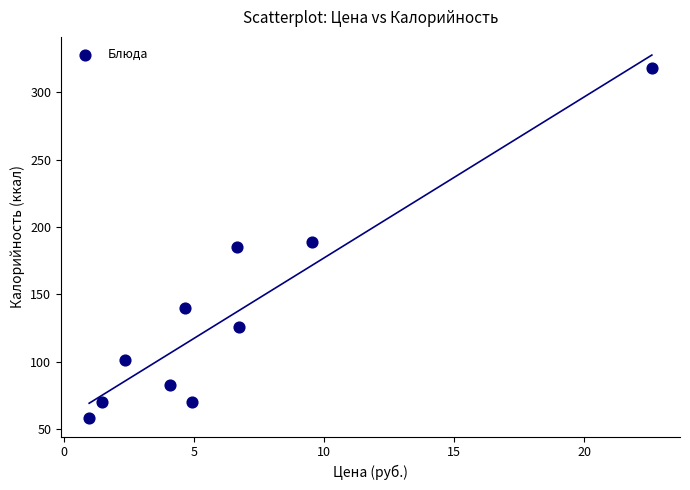

What is the range of X values (max minus min)?

21.6